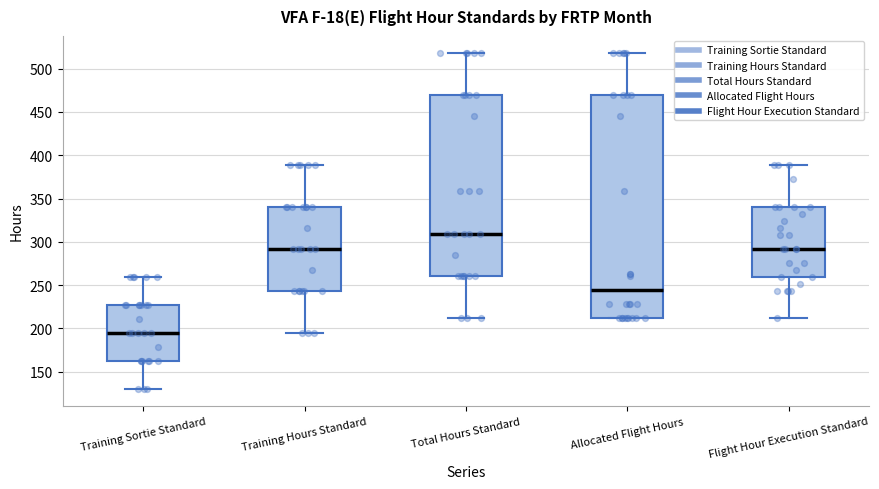

Which box is the tallest, from its lower edge to its upper edge?

Allocated Flight Hours